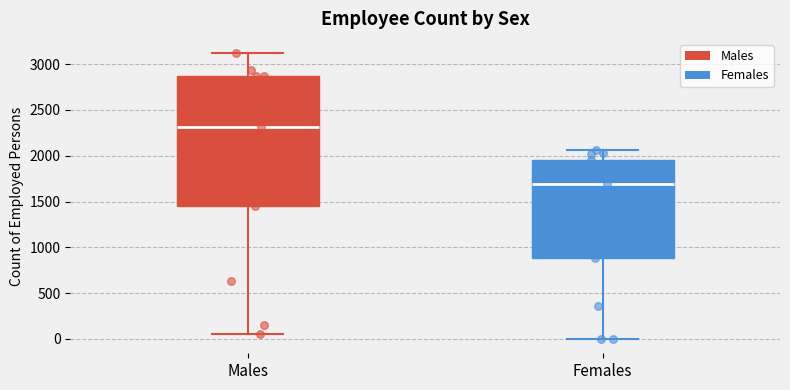

Where does the upper whisker of the box for Females end on the y-axis? The values are not printed on the chart, so give them approximately, as read against the axis.

2050